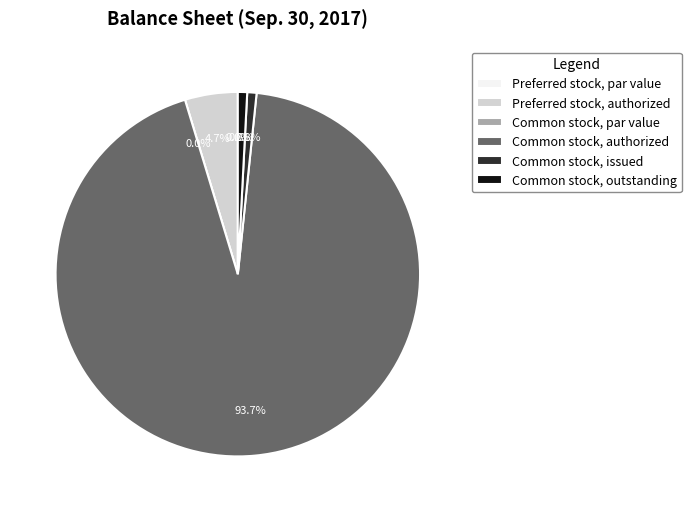

How many segments does this pie chart have?

6